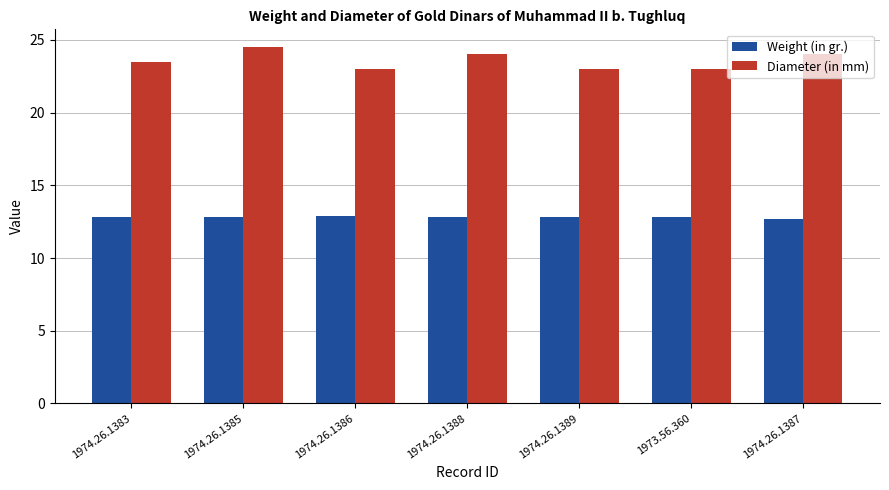

At how many categories does at least one series exceed 22?

7